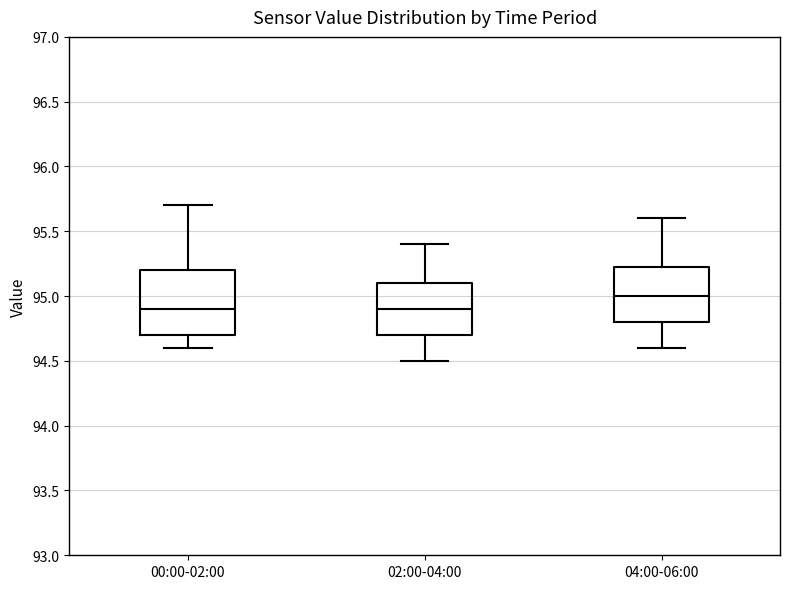

Reading left to right, read every box against the y-axis: the position of its median line, the range the box covers, and the ends of its whiskers. The values are not printed on the chart, so give them approximately, as read against the axis.

00:00-02:00: median 94.90, box 94.70 to 95.20, whiskers 94.60 to 95.70
02:00-04:00: median 94.90, box 94.70 to 95.10, whiskers 94.50 to 95.40
04:00-06:00: median 95.00, box 94.80 to 95.25, whiskers 94.60 to 95.60